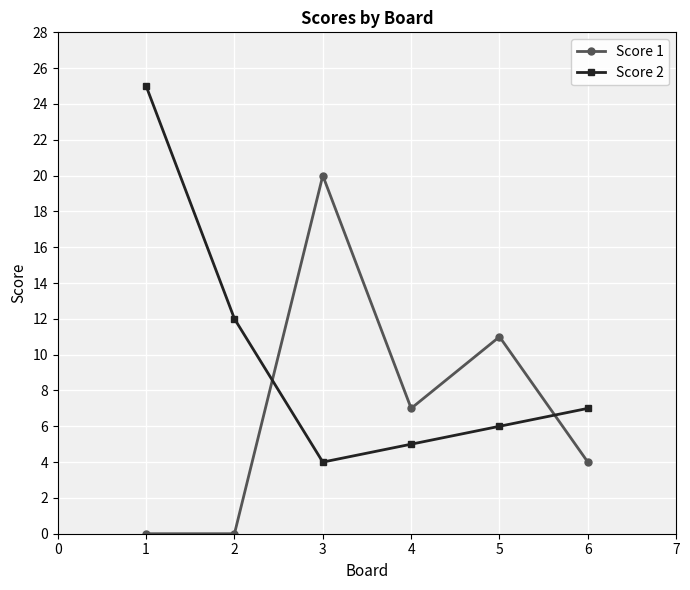

Between which two adjacent categories do Score 2 and Score 1 first intersect?

2 and 3